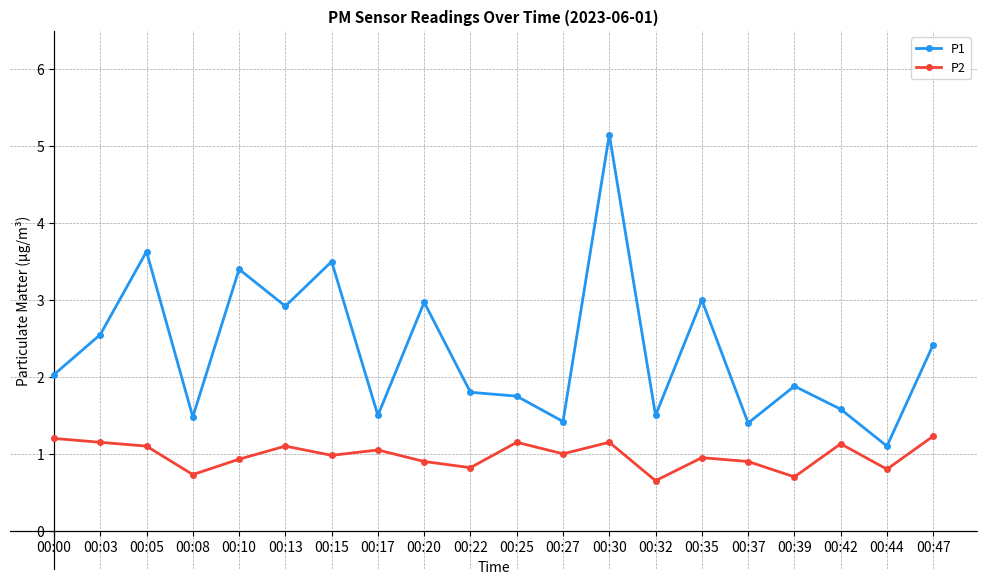

At which category does P1 reach its first local valley?

00:08